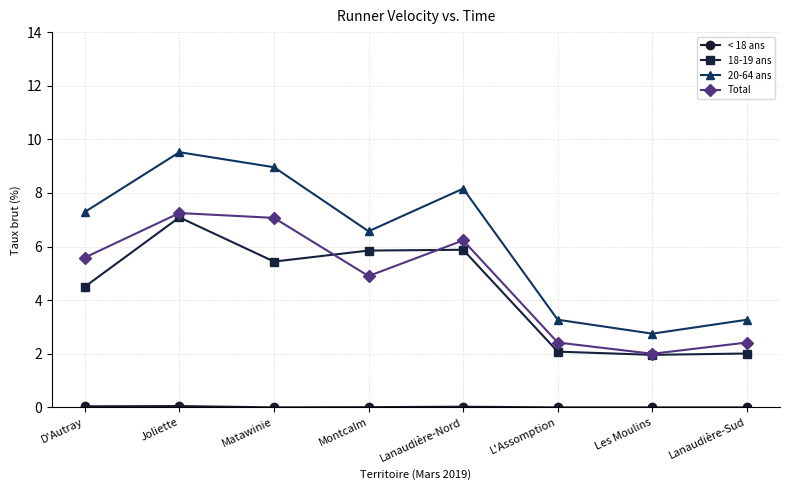

True or false: 20-64 ans and 18-19 ans intersect in this chart.

False